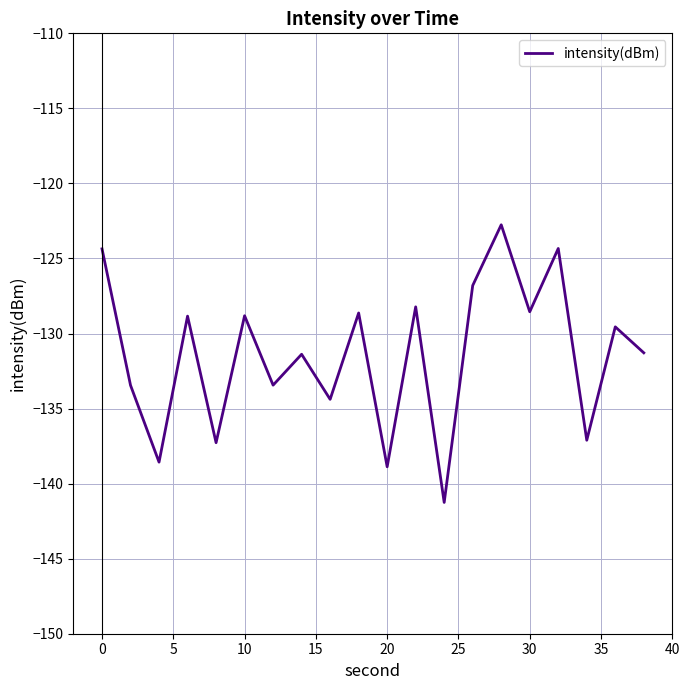

What is the smallest value displayed?

-141.3